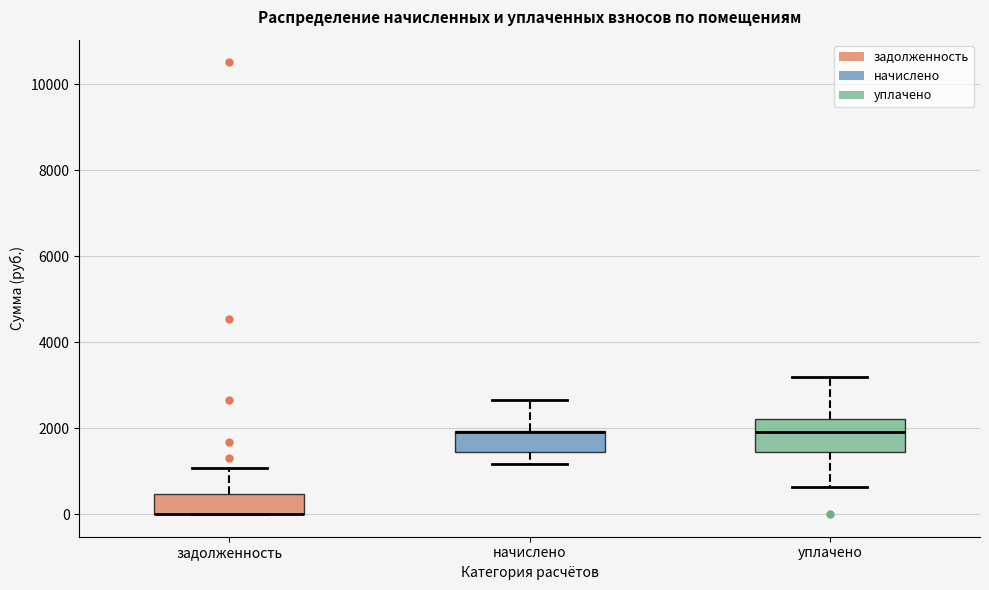

Where does the lower whisker of the box for уплачено end on the y-axis? The values are not printed on the chart, so give them approximately, as read against the axis.

600